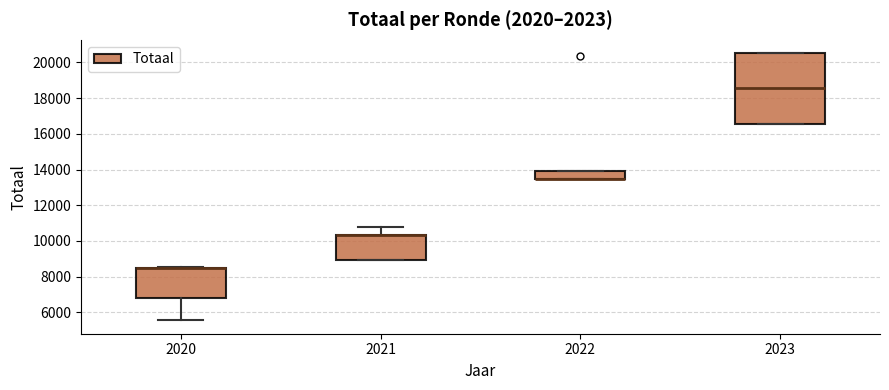

Comparing the boxes themselves (not the whiskers), which one is the tallest?

2023